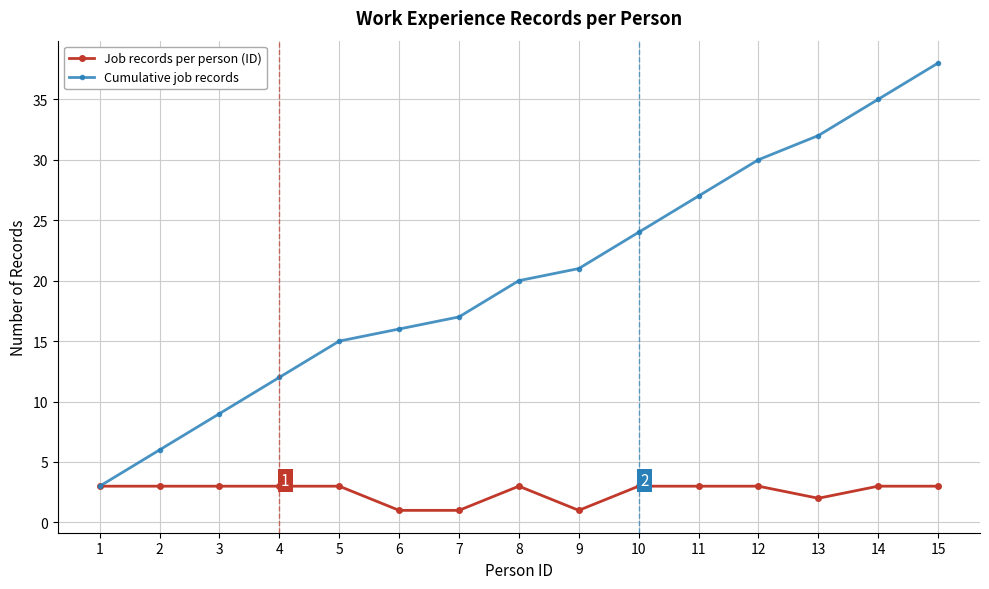

What is the value of the Job records per person (ID) point at the 8th from the left?

3